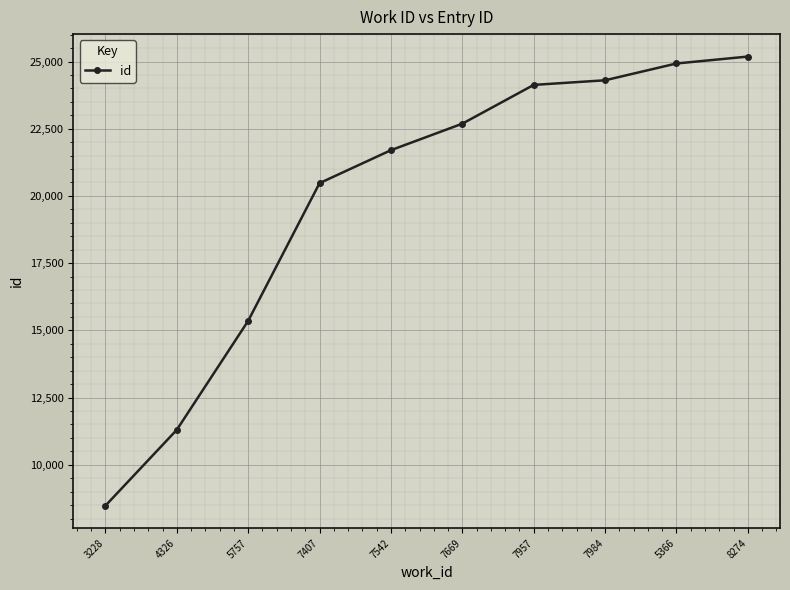

How many lines are shown in the chart?

1